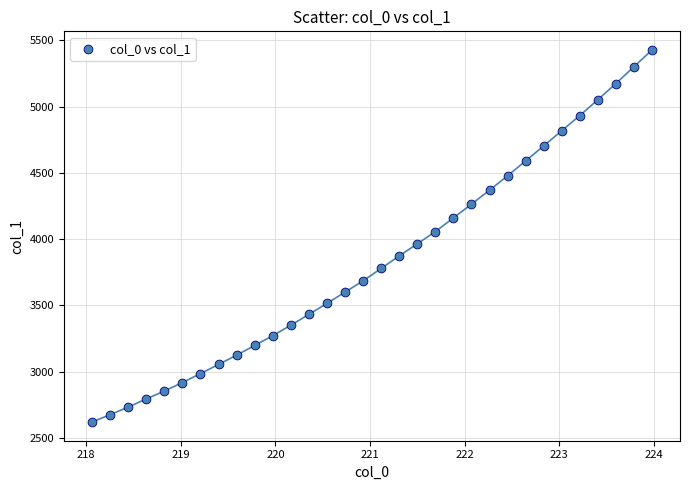

What is the range of X values (max minus min)?

5.9